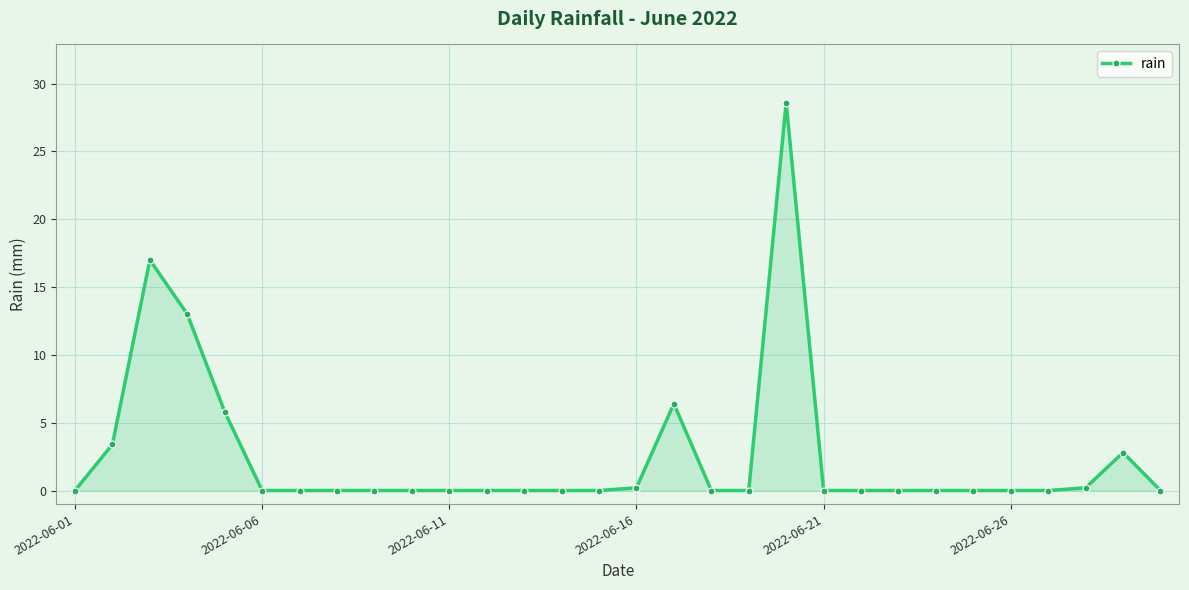

True or false: the data has more than 1 interior local peaks.

True